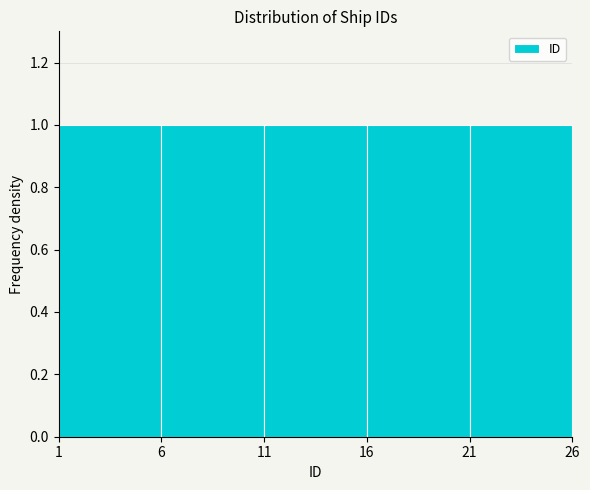

Reading left to right, transcribe this chart: for each bar, give the range it covers on the x-axis and its height. The values are not printed on the chart, so give them approximately, as read against the axis.

1 to 6: 1
6 to 11: 1
11 to 16: 1
16 to 21: 1
21 to 26: 1